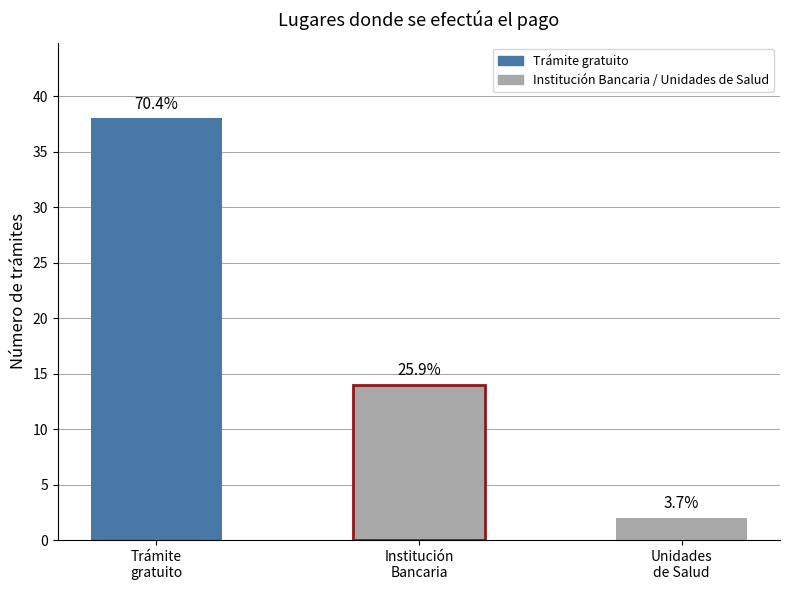

What value does the data have at Trámite
gratuito, to the nearest 10?

40